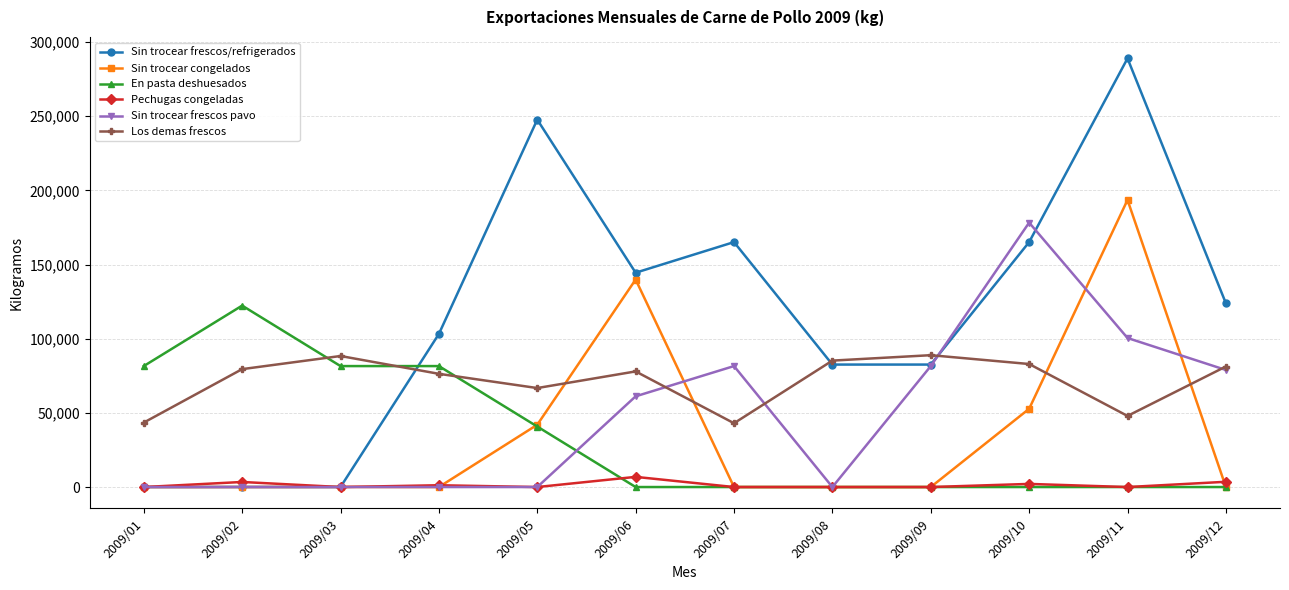

Between which two adjacent categories do En pasta deshuesados and Los demas frescos first intersect?

2009/02 and 2009/03